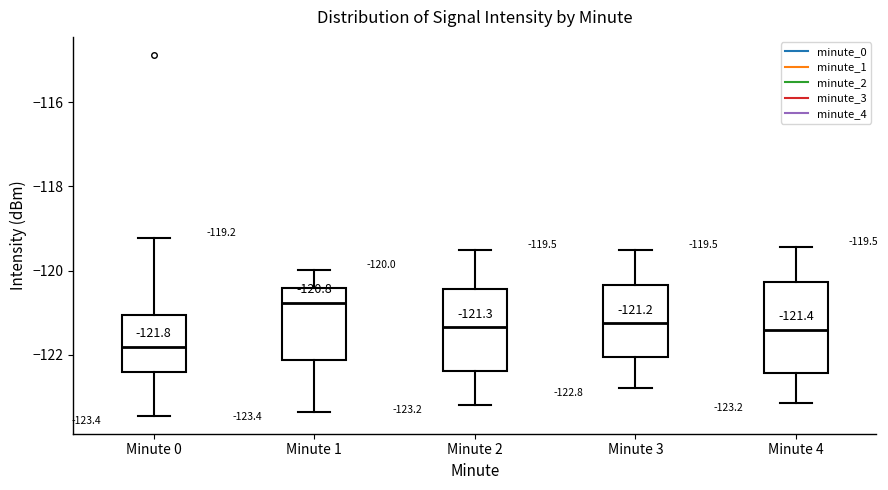

Comparing the boxes themselves (not the whiskers), which one is the tallest?

Minute 4